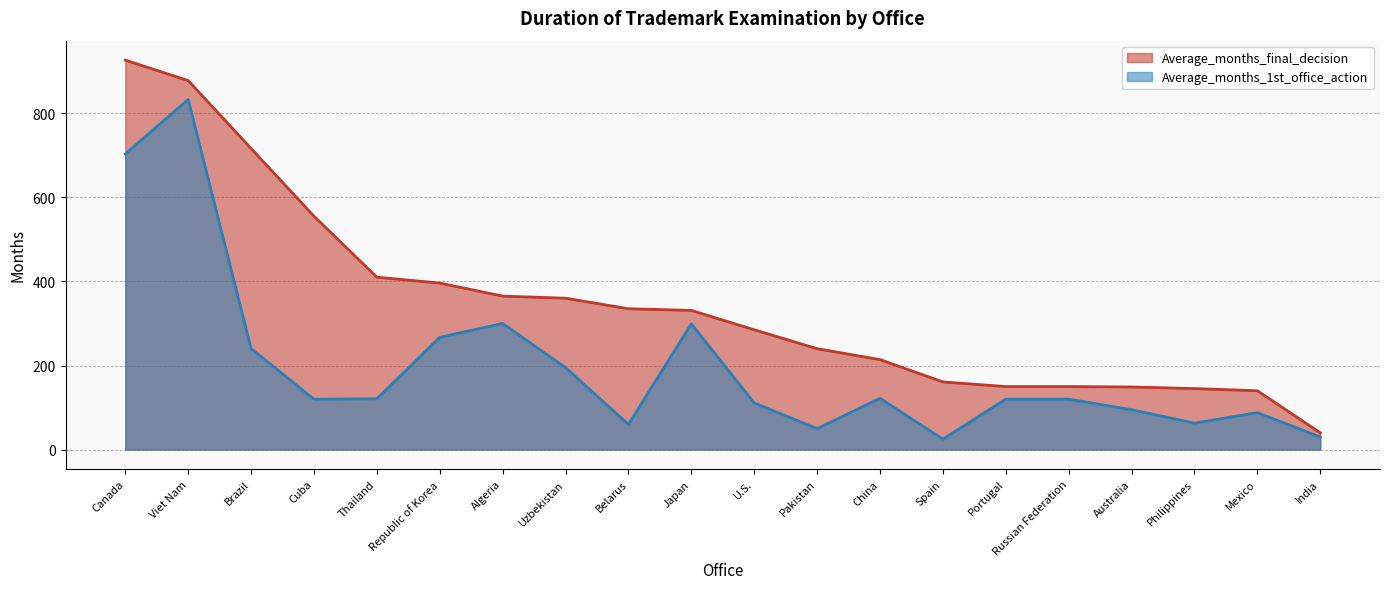

Rank the series by their average value, from lowest to highest.

Average_months_1st_office_action, Average_months_final_decision